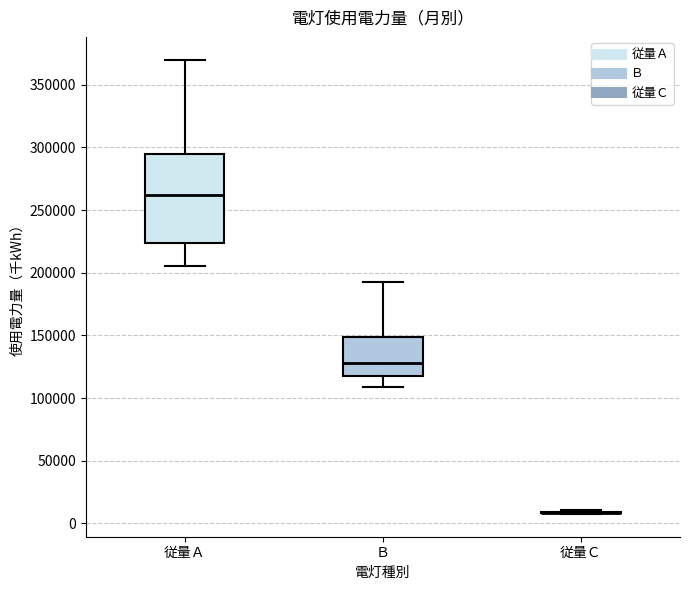

Reading left to right, transcribe this box plot: for each box, give where its median line is, the range the box spans, and where its two whiskers end, as read against the y-axis. The values are not printed on the chart, so give them approximately, as read against the axis.

従量Ａ: median 260000, box 225000 to 295000, whiskers 205000 to 370000
Ｂ: median 130000, box 120000 to 150000, whiskers 110000 to 195000
従量Ｃ: box collapsed to a line at 10000, whiskers 10000 to 10000